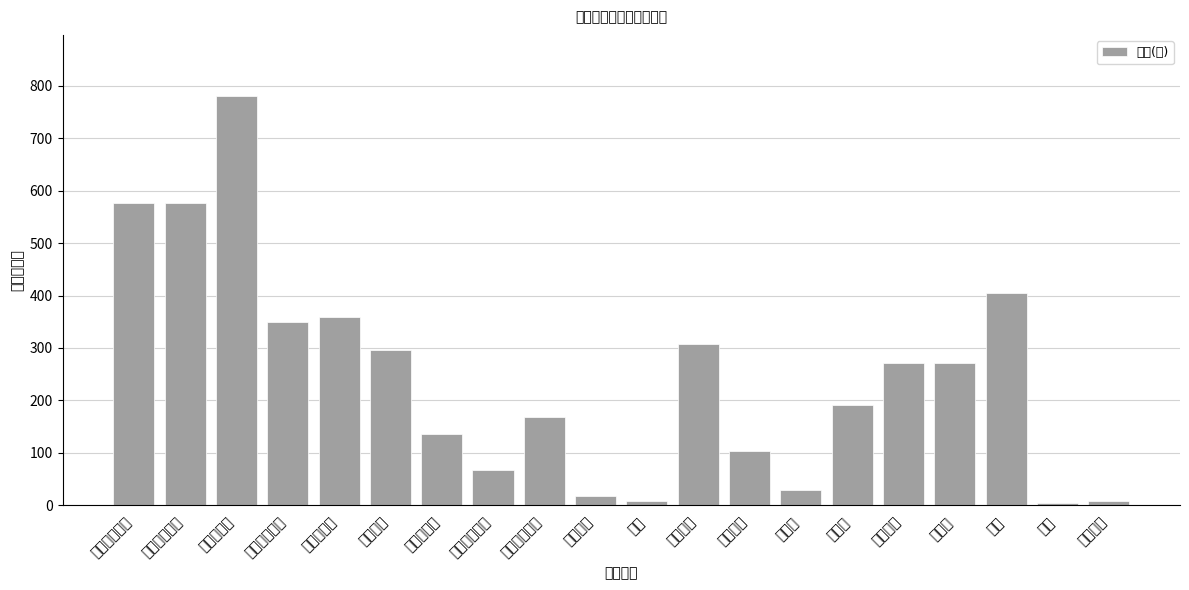

What is the change in value from 弹力布线 to 弹力绳?

+89.0